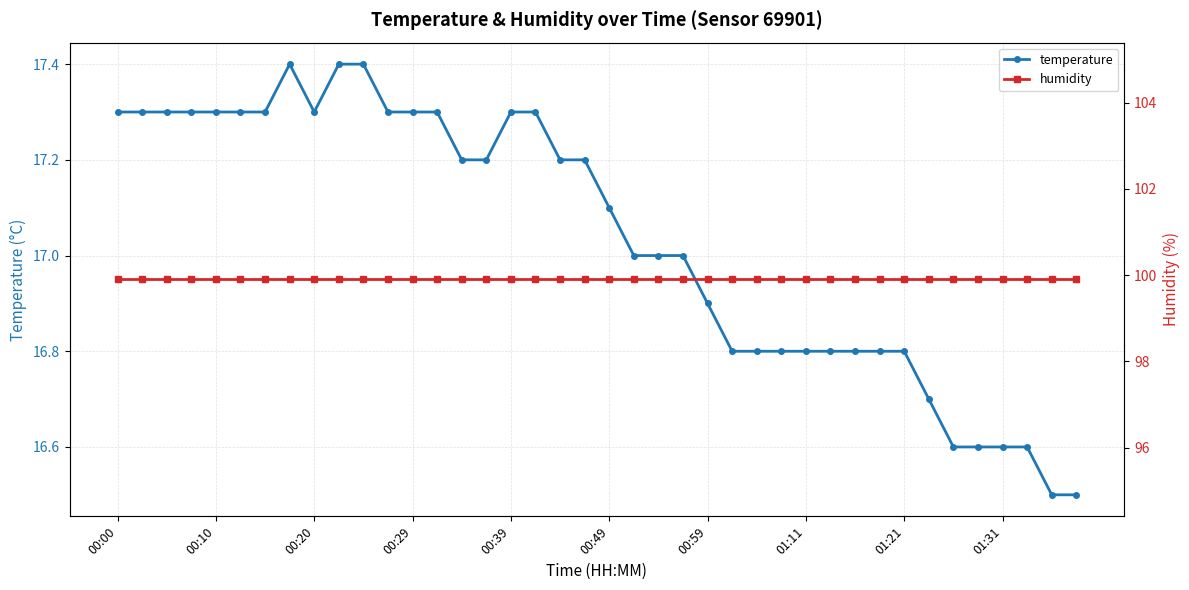

What is the greatest value displayed?

99.9